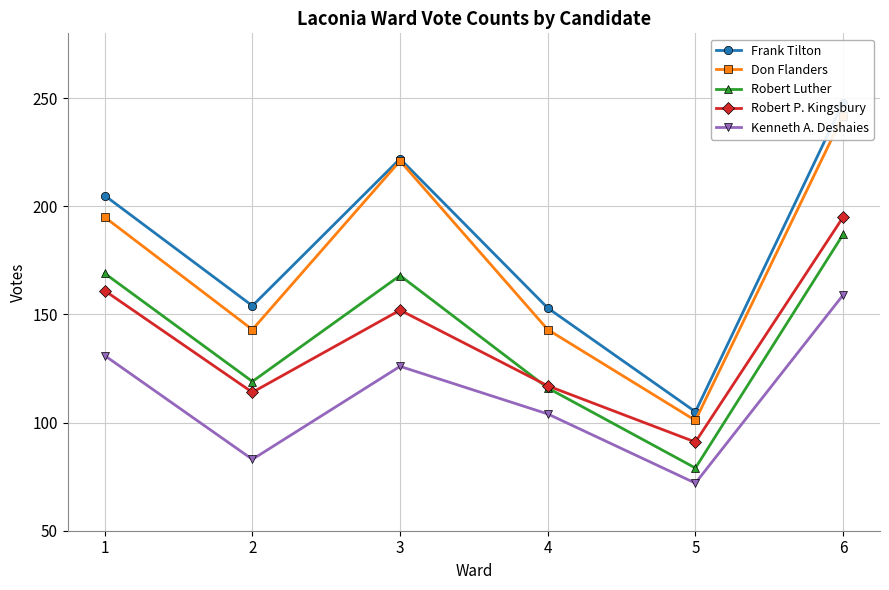

What is the smallest value displayed?

72